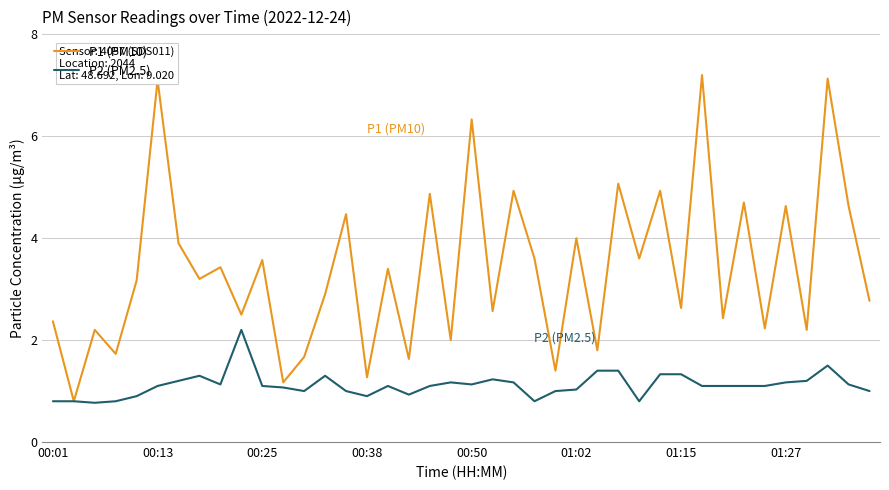

What is the maximum value for P1 (PM10)?

7.2